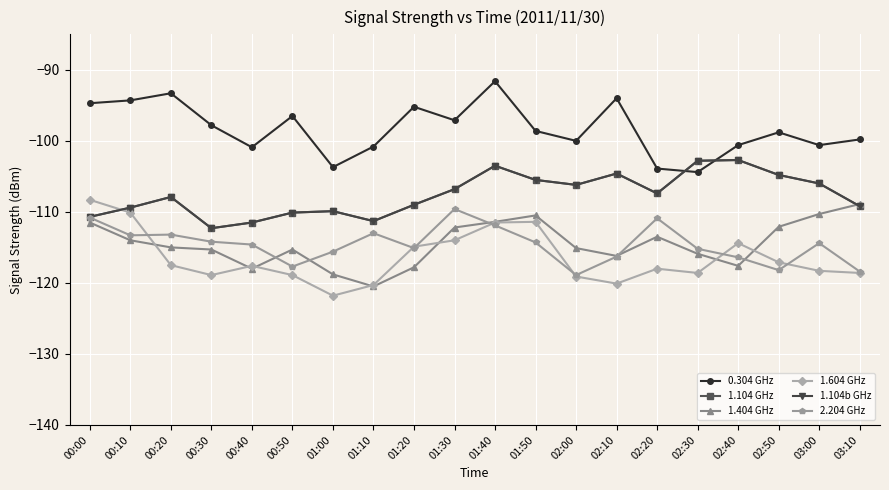

What is the difference between the second highest and second lowest values in the 1.104b GHz series?

8.7